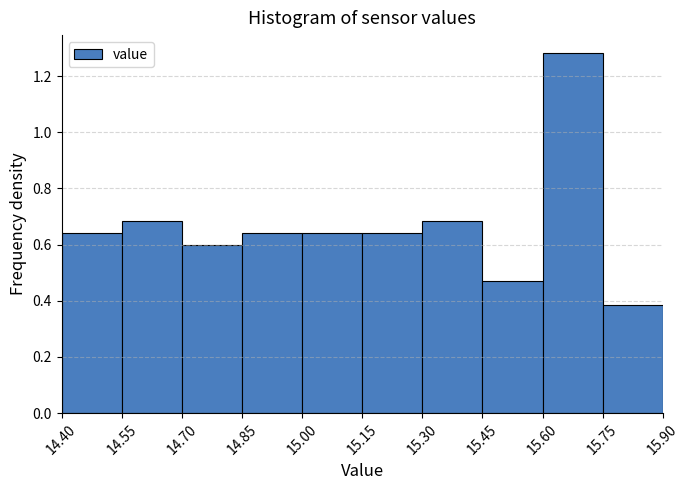

How tall is the bar that spans 15.60 to 15.75 on the x-axis? The values are not printed on the chart, so give them approximately, as read against the axis.

1.28